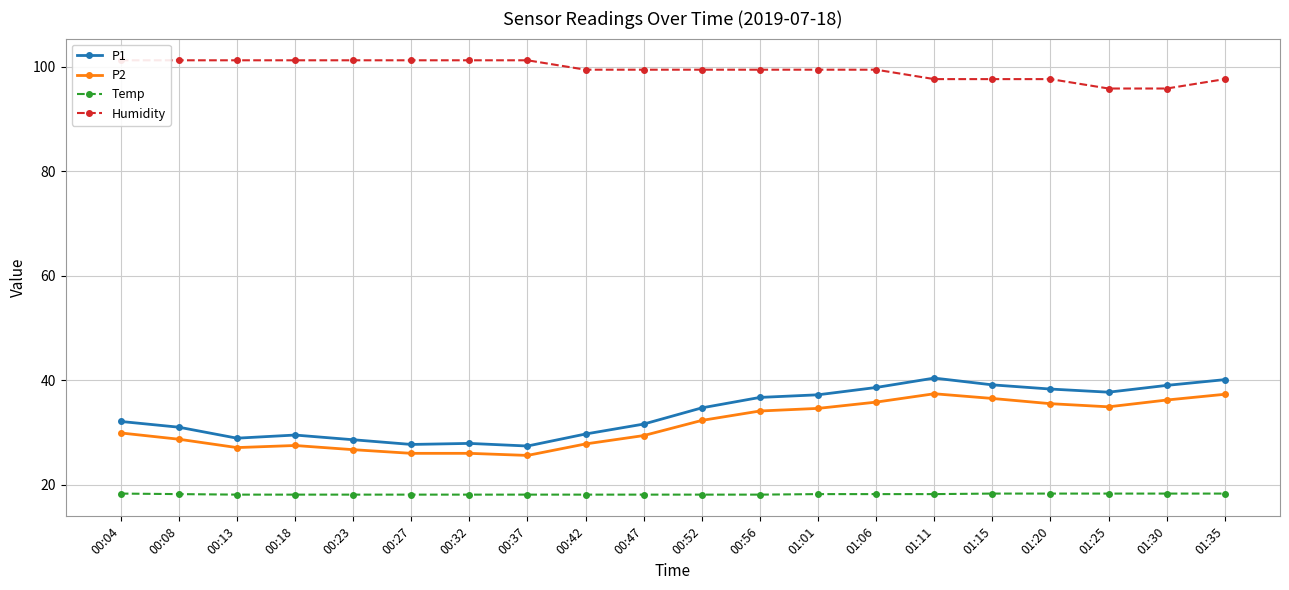

True or false: Temp and Humidity cross at least once.

False